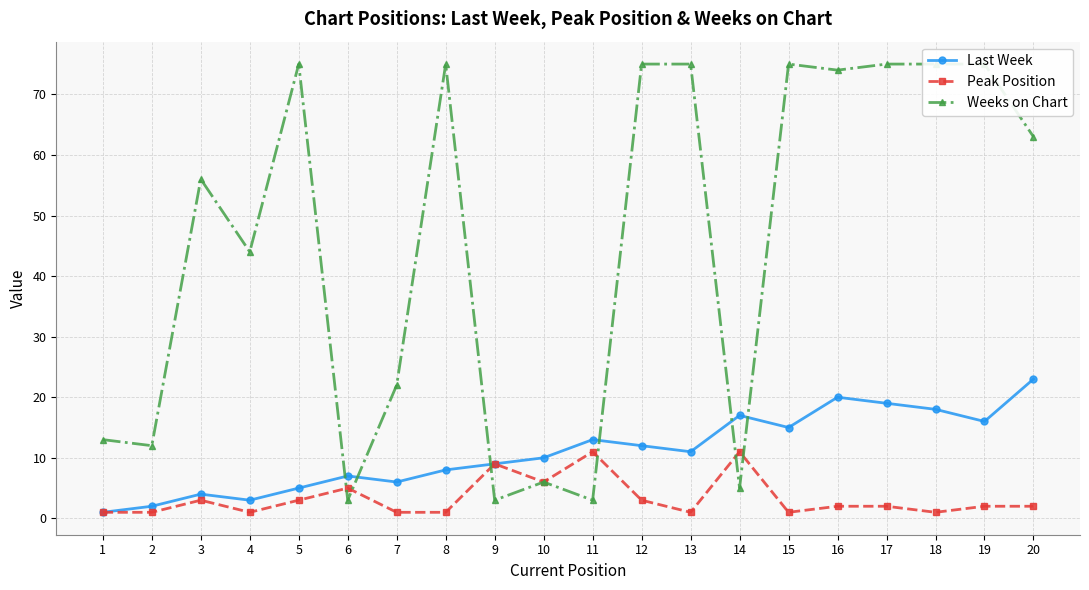

True or false: Last Week and Peak Position cross at least once.

False